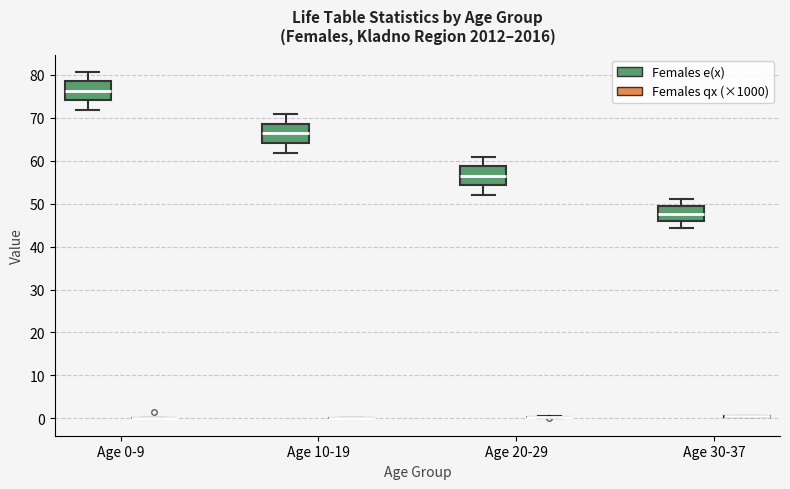

Reading left to right, transcribe this box plot: for each box, give where its median line is, the range the box spans, and where its two whiskers end, as read against the y-axis. The values are not printed on the chart, so give them approximately, as read against the axis.

Age 0-9 (Females e(x)): median 76, box 74 to 79, whiskers 72 to 81
Age 0-9 (Females qx (×1000)): box collapsed to a line at 0, whiskers 0 to 0
Age 10-19 (Females e(x)): median 66, box 64 to 69, whiskers 62 to 71
Age 10-19 (Females qx (×1000)): box collapsed to a line at 0, whiskers 0 to 0
Age 20-29 (Females e(x)): median 56, box 54 to 59, whiskers 52 to 61
Age 20-29 (Females qx (×1000)): box collapsed to a line at 0, whiskers 0 to 0
Age 30-37 (Females e(x)): median 48, box 46 to 49, whiskers 44 to 51
Age 30-37 (Females qx (×1000)): box collapsed to a line at 0, whiskers 0 to 1